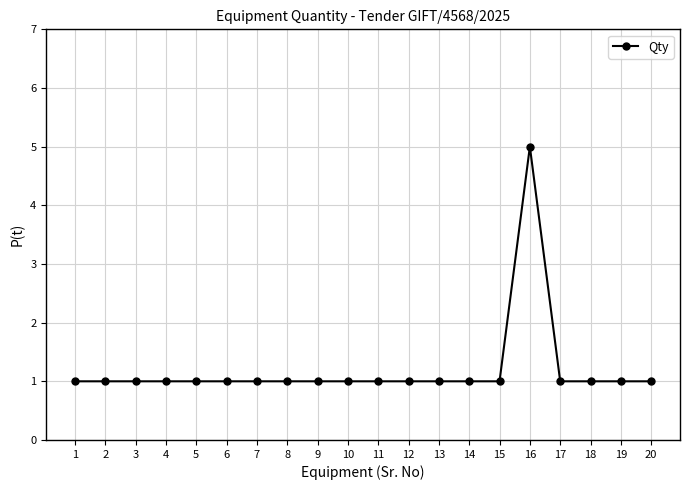

What is the value of the 6th point from the left?

1